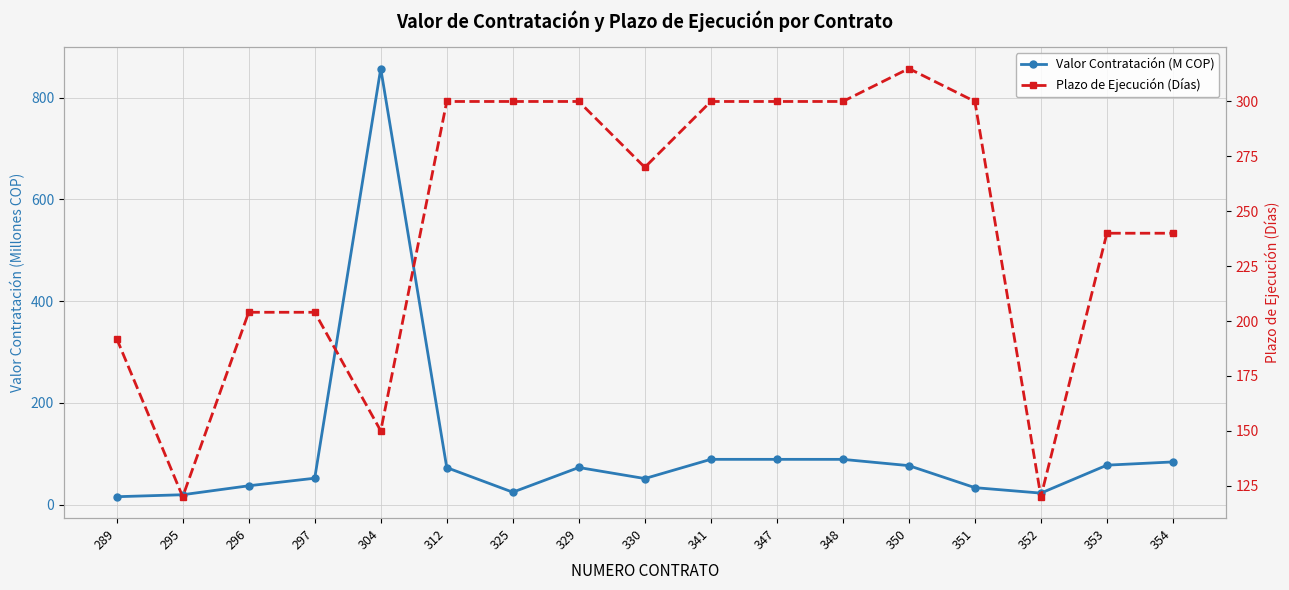

Rank the categories by Plazo de Ejecución (Días) value from highest to lowest.

350, 312, 325, 329, 341, 347, 348, 351, 330, 353, 354, 296, 297, 289, 304, 295, 352